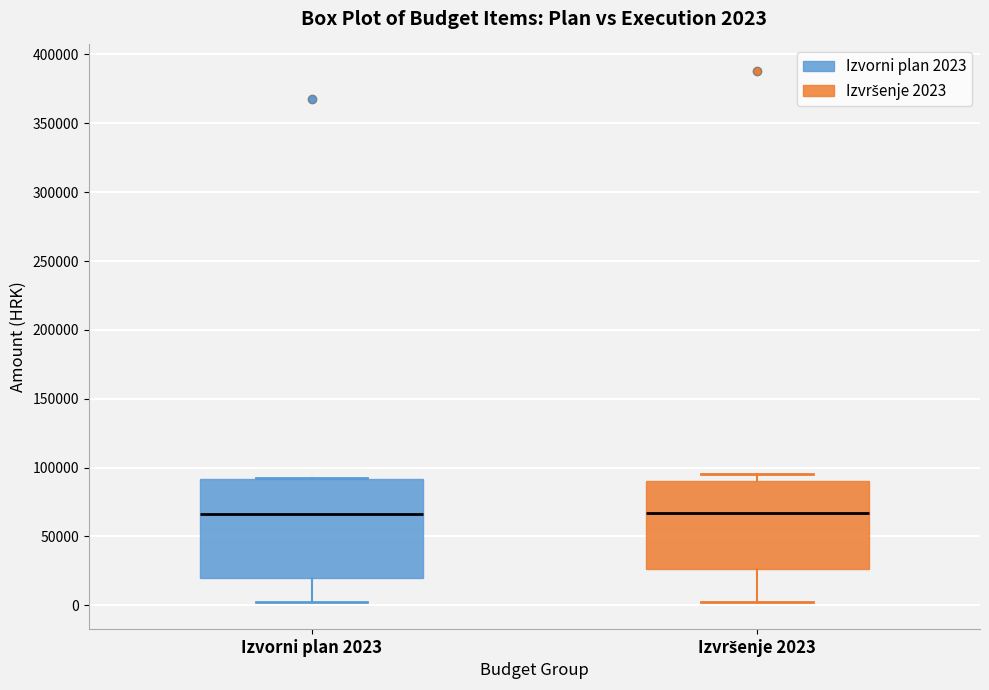

Comparing the boxes themselves (not the whiskers), which one is the tallest?

Izvorni plan 2023